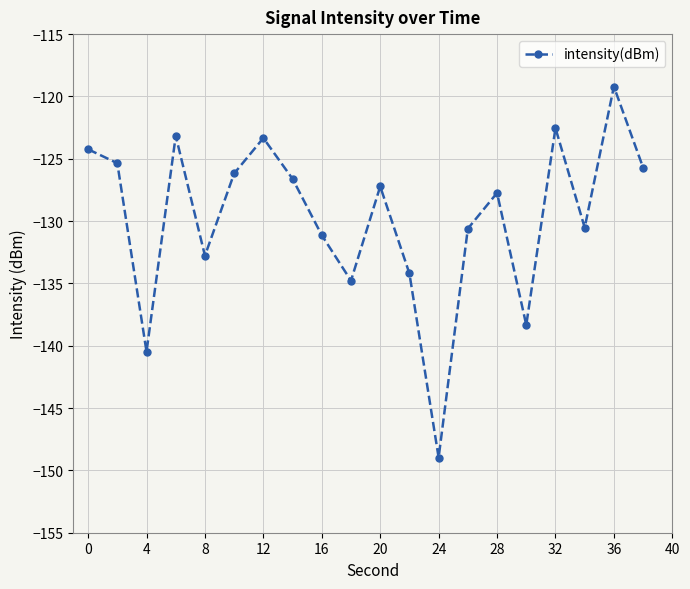

How many points are higher than both their immediate neighbors (excluding endpoints)?

6